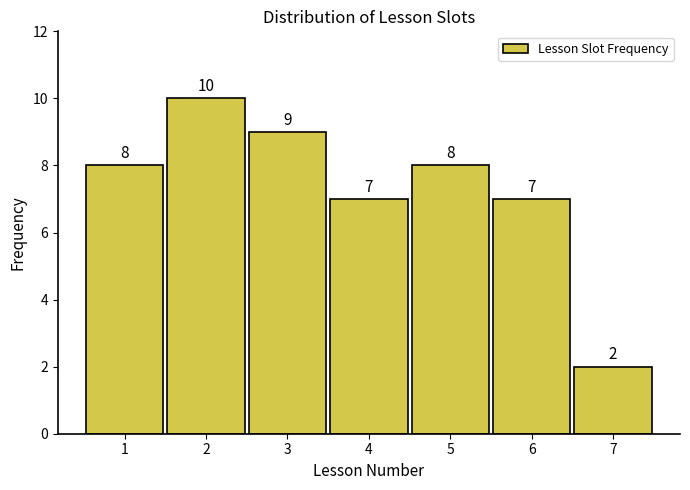

Reading left to right, what are all the values shown in this chart?

1=8	2=10	3=9	4=7	5=8	6=7	7=2